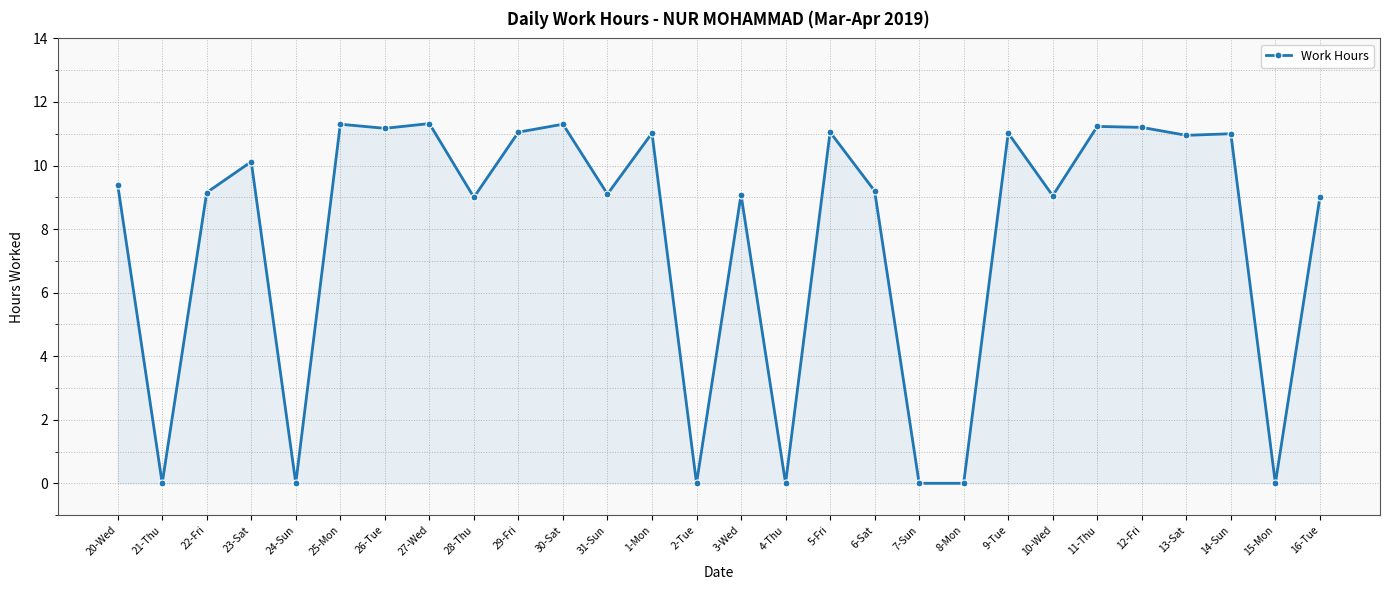

What is the average value?

7.7